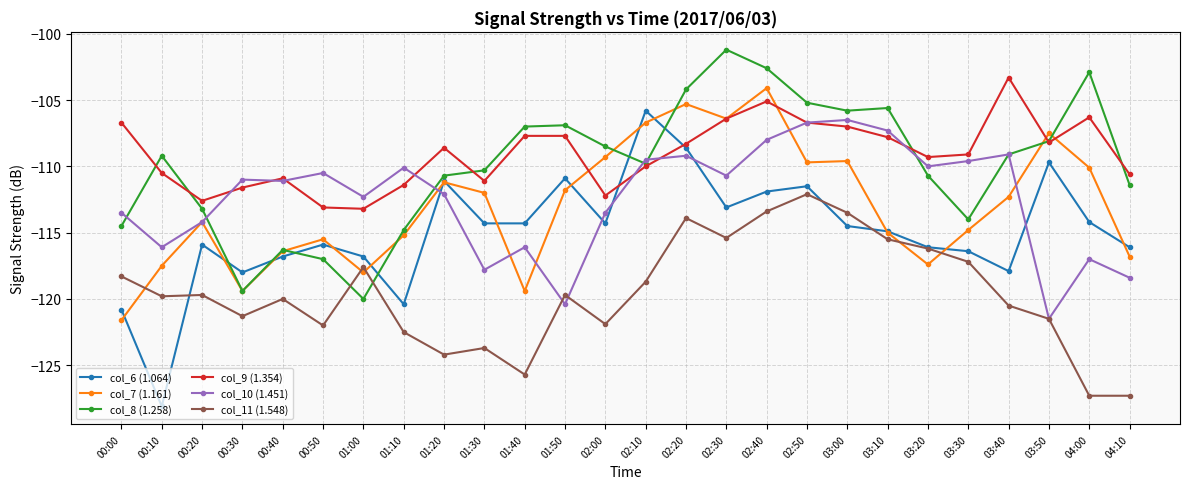

What is the minimum value for col_11 (1.548)?

-127.3